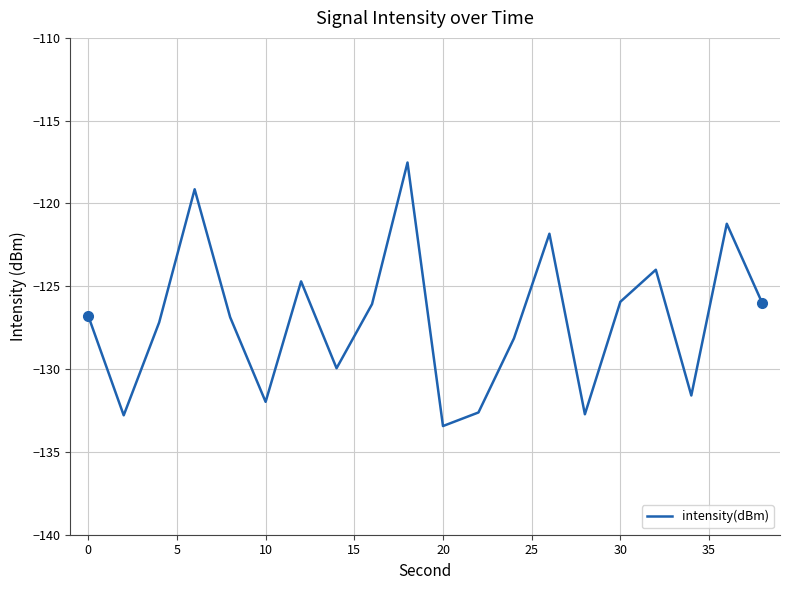

How many lines are shown in the chart?

1